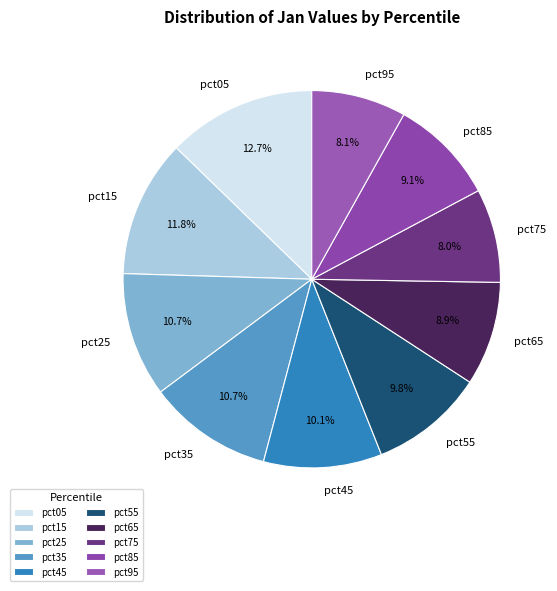

Is the sum of pct05 and pct35 greater than half?

No